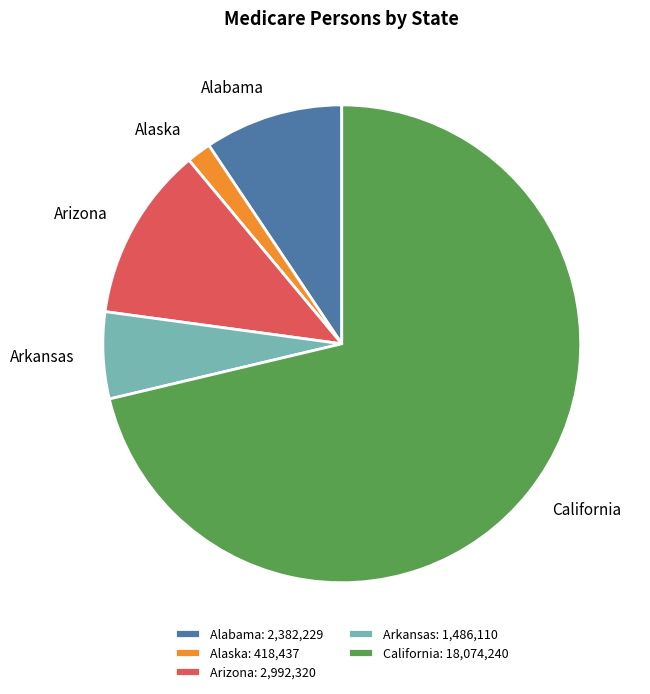

Which has a higher value, Arizona or California?

California